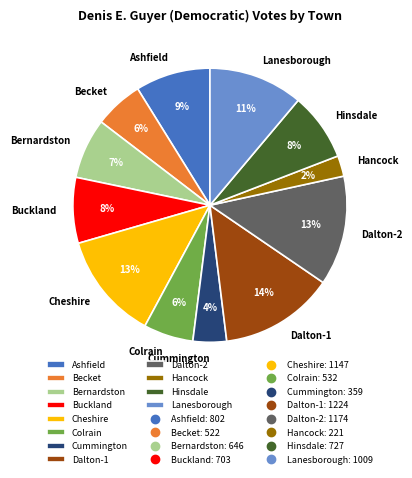

Which category has the smallest portion of the pie?

Hancock